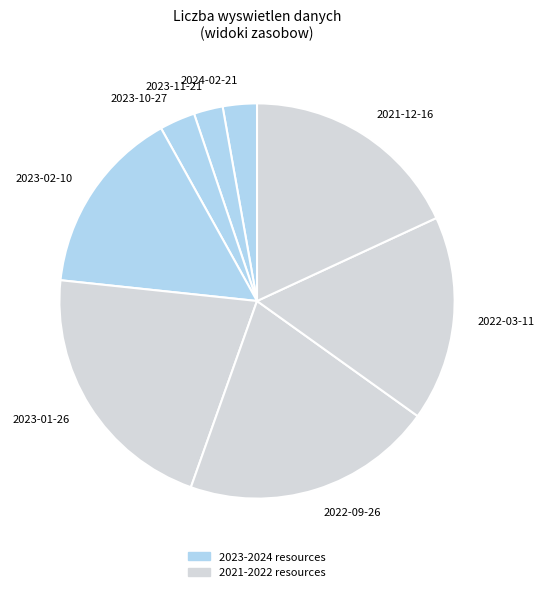

Is it true that 2023-02-10 is 15% of the pie?

True